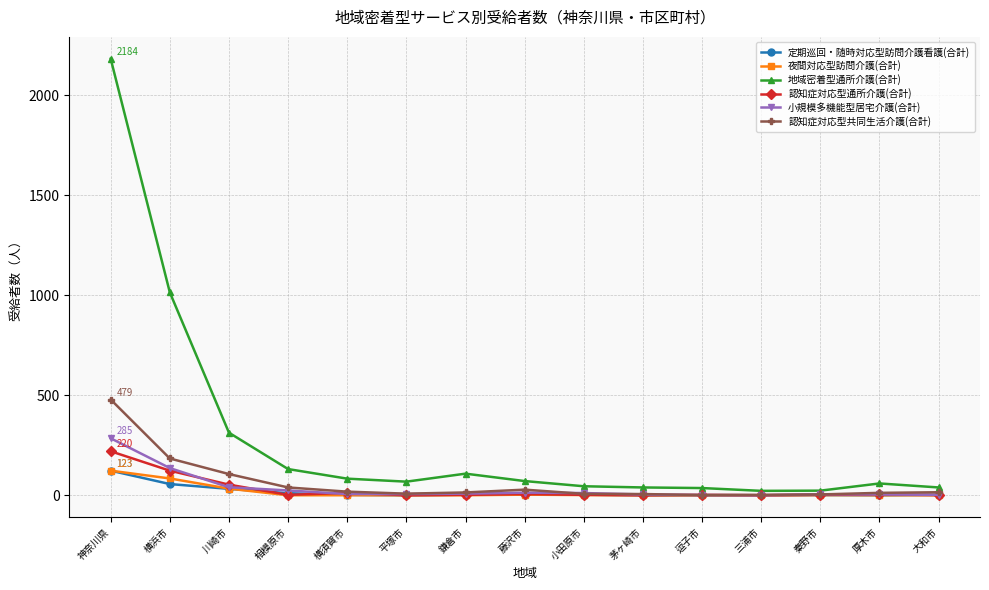

Count the number of data series in this chart.

6